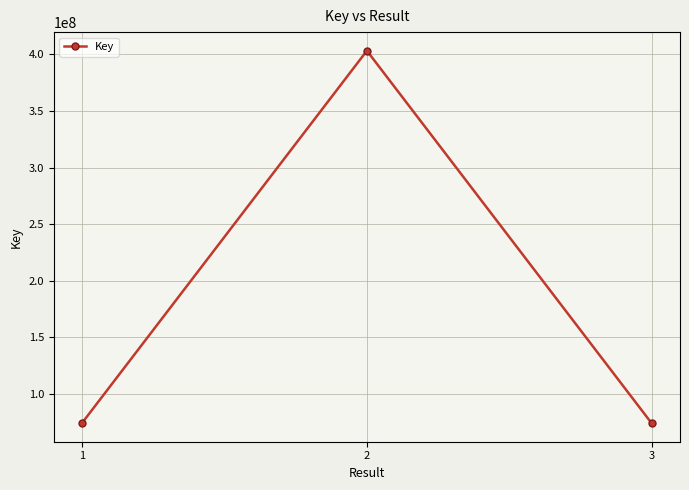

What is the minimum value shown in the chart?

74376450